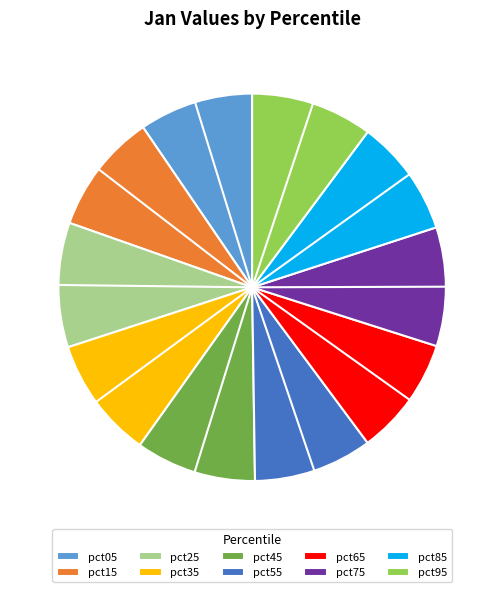

Is it true that pct55 is 1% of the pie?

False